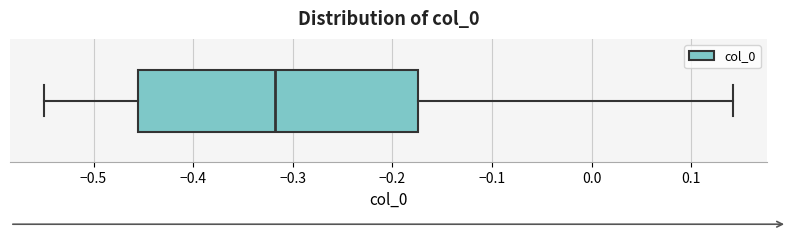

Read this box plot against the x-axis: the position of the median line, the range covered by the box, and the ends of both whiskers. The values are not printed on the chart, so give them approximately, as read against the axis.

median -0.32, box -0.46 to -0.17, whiskers -0.55 to 0.14